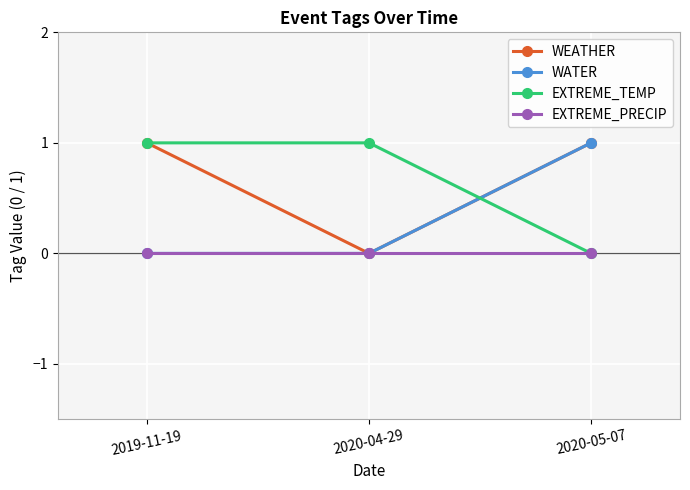

Reading left to right, what are all the values shown in this chart?

WEATHER: 2019-11-19=1	2020-04-29=0	2020-05-07=1
WATER: 2019-11-19=0	2020-04-29=0	2020-05-07=1
EXTREME_TEMP: 2019-11-19=1	2020-04-29=1	2020-05-07=0
EXTREME_PRECIP: 2019-11-19=0	2020-04-29=0	2020-05-07=0